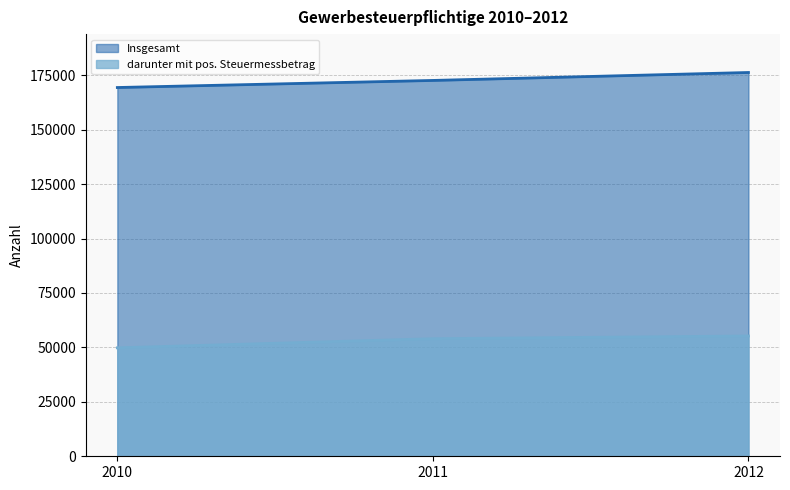

What is the smallest value displayed?

49807